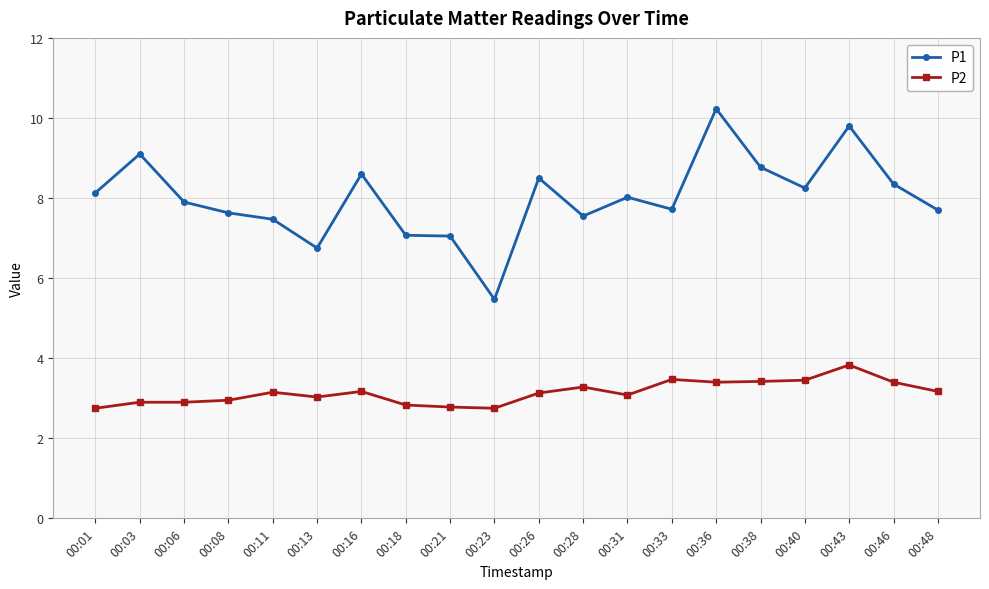

What is the sum of the P1 values at 00:48 and 00:23?

13.2